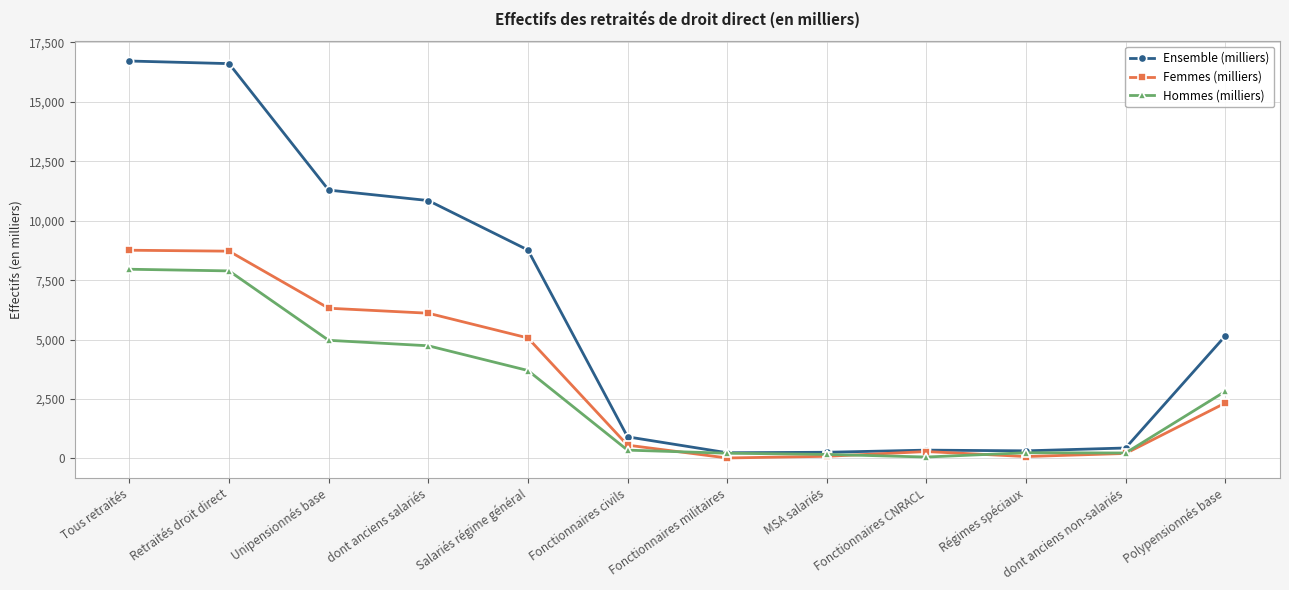

Which series has the largest range (max minus min)?

Ensemble (milliers)